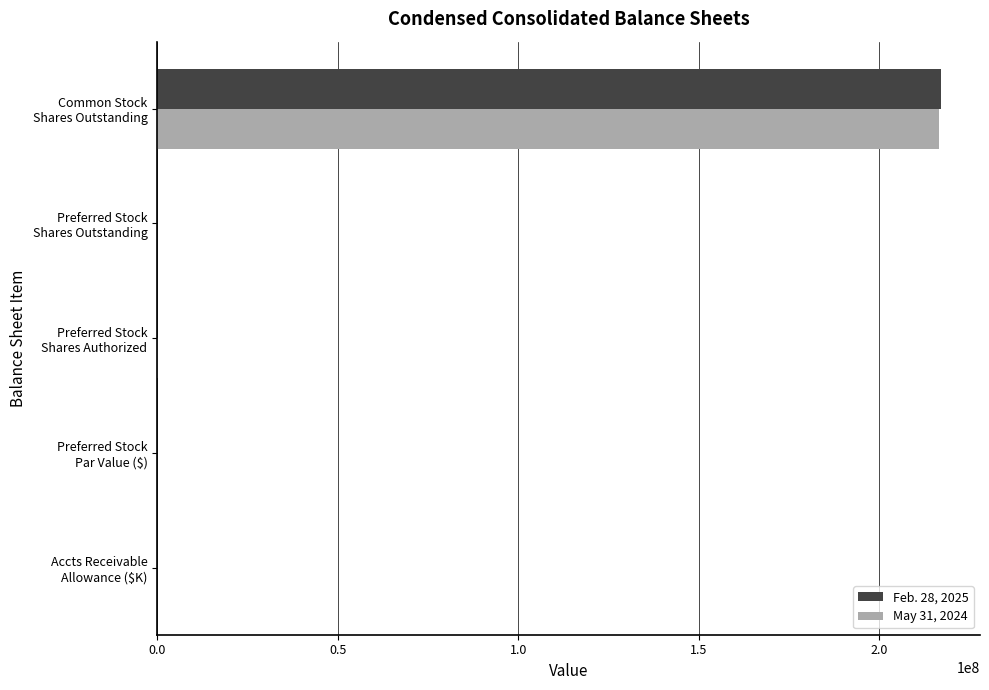

What is the greatest value displayed?

217038267